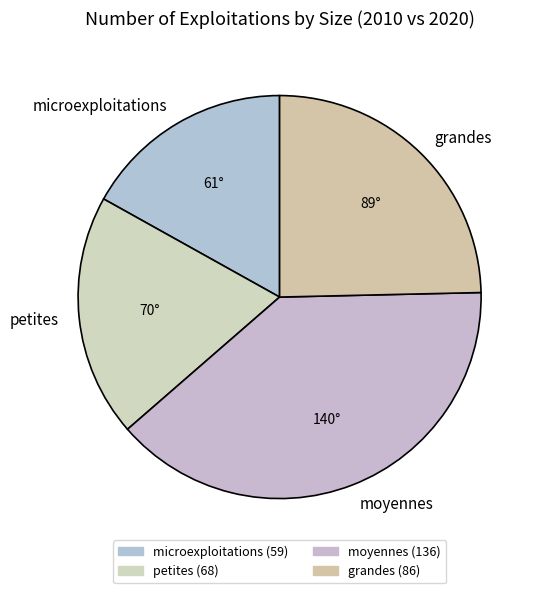

Between grandes and moyennes, which is larger?

moyennes